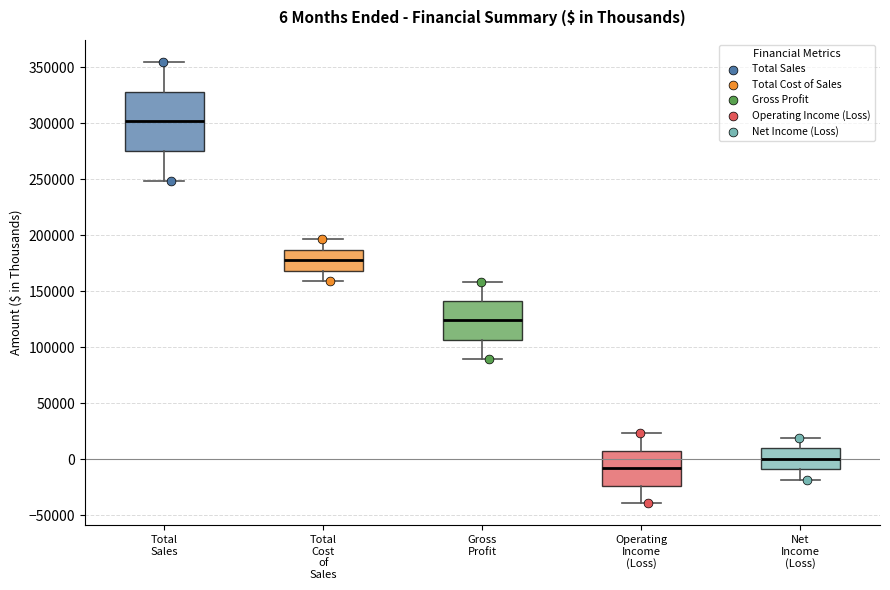

Which box has the lowest median line?

Operating Income (Loss)